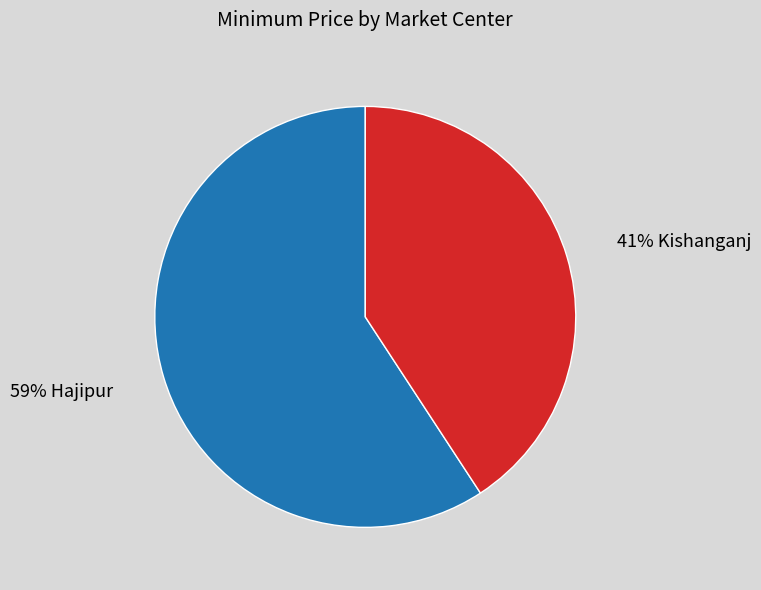

To the nearest percent, what is the average slice percentage?

50%